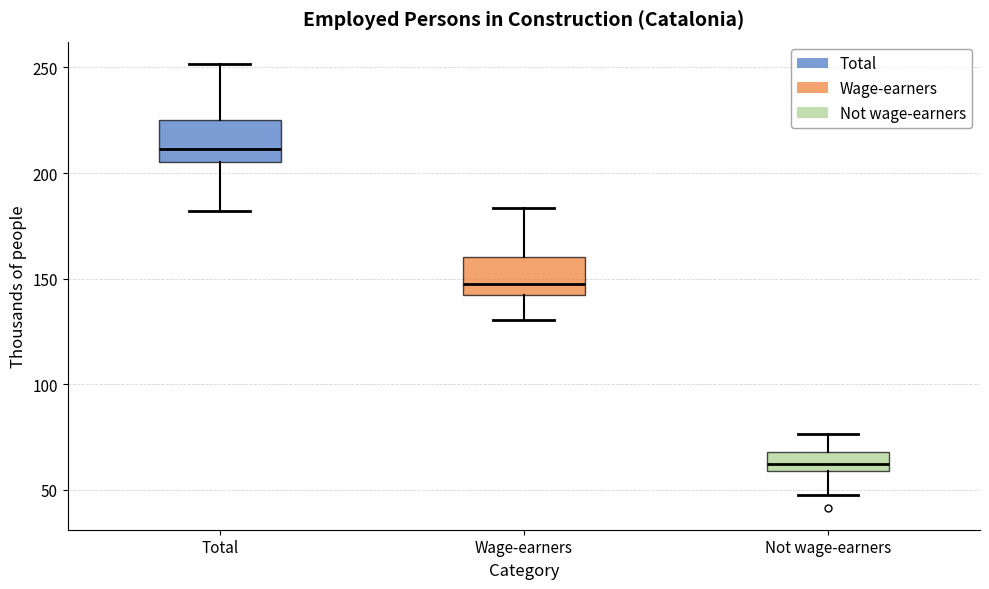

Which box has the highest median line?

Total